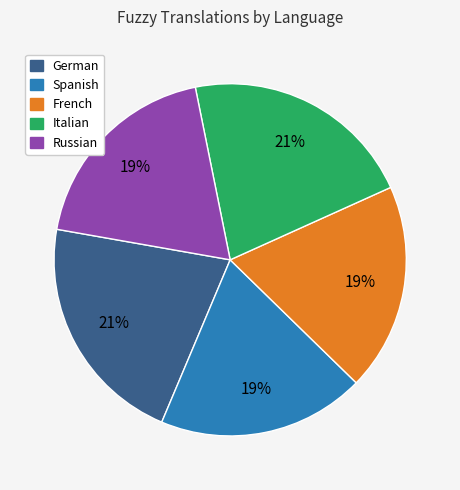

Is there a majority slice in this chart?

No